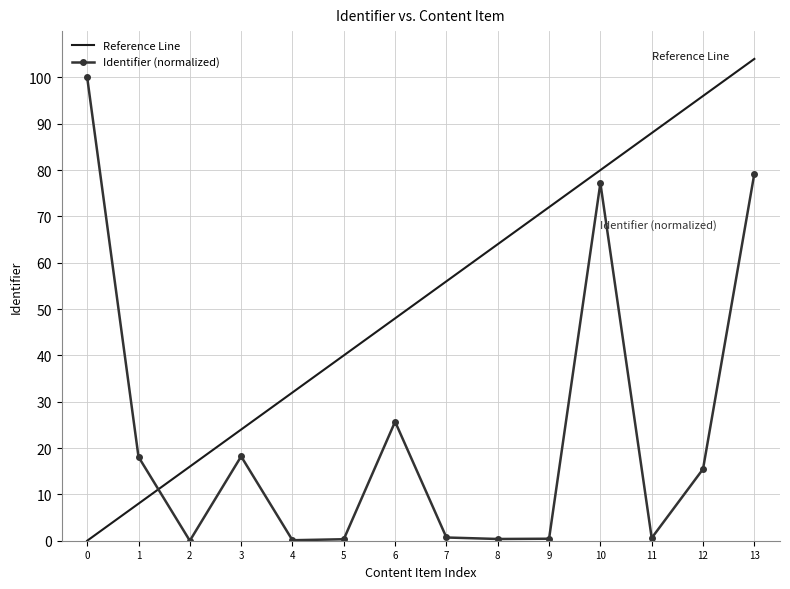

How many times do Identifier (normalized) and Reference Line cross each other?

1